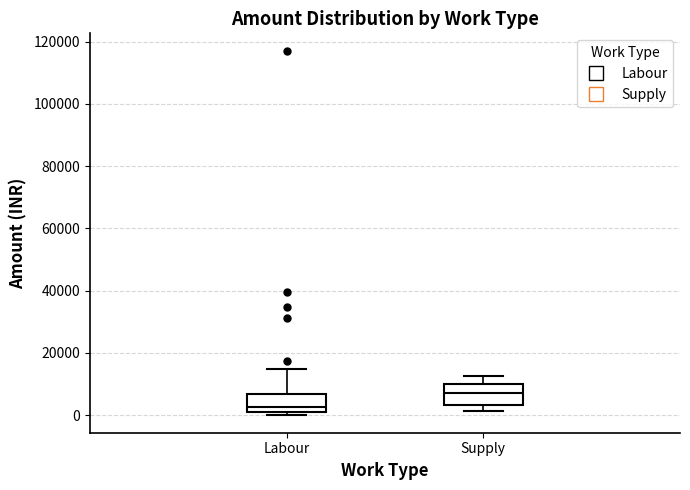

Reading left to right, read every box against the y-axis: the position of its median line, the range the box covers, and the ends of its whiskers. The values are not printed on the chart, so give them approximately, as read against the axis.

Labour: median 2000, box 0 to 6000, whiskers 0 (just below the box's lower edge) to 14000
Supply: median 6000, box 4000 to 10000, whiskers 2000 to 12000